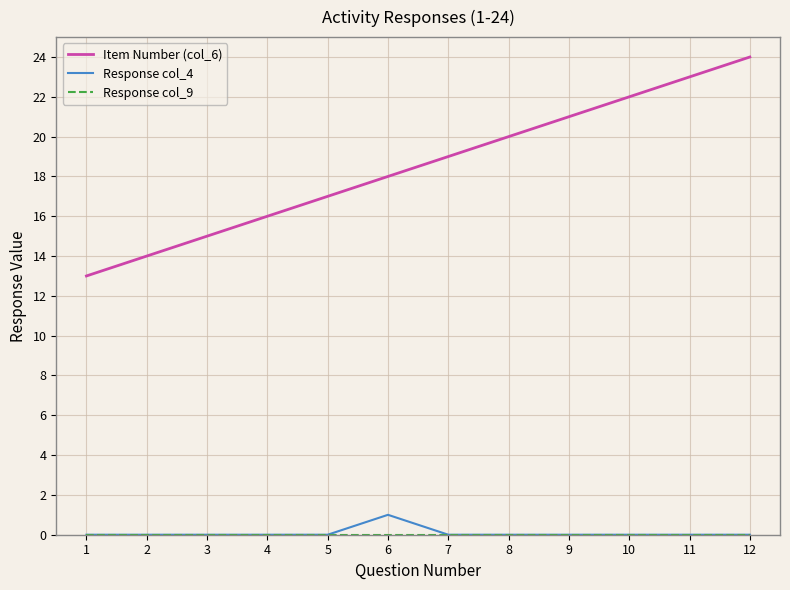

True or false: Item Number (col_6) and Response col_4 intersect in this chart.

False